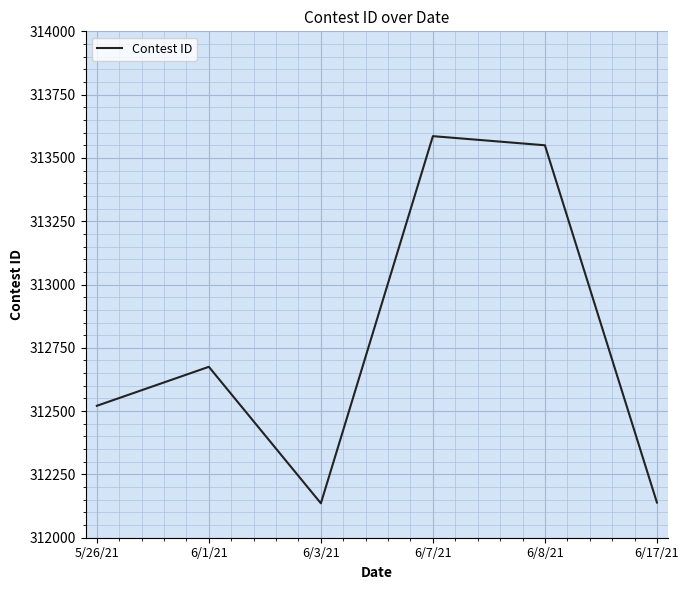

What is the average value?

312768